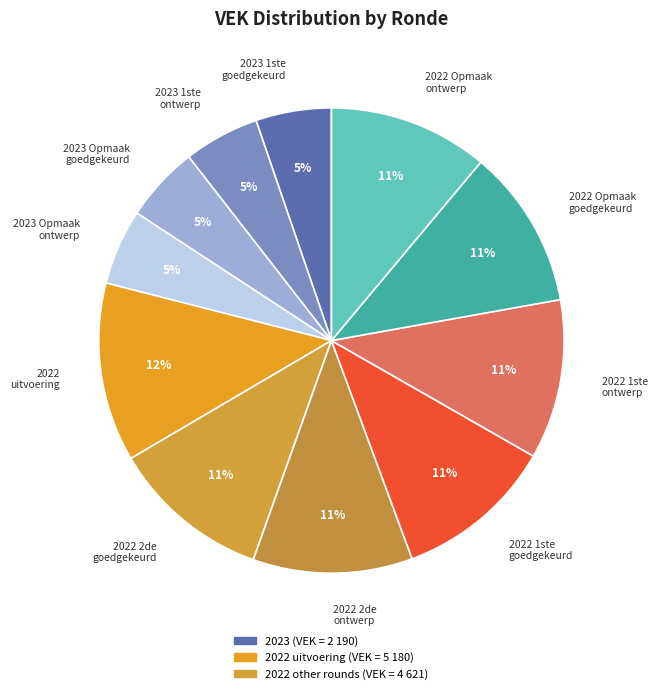

Combined, do 2022 Opmaak ontwerp and 2022 1ste ontwerp account for over 50%?

No